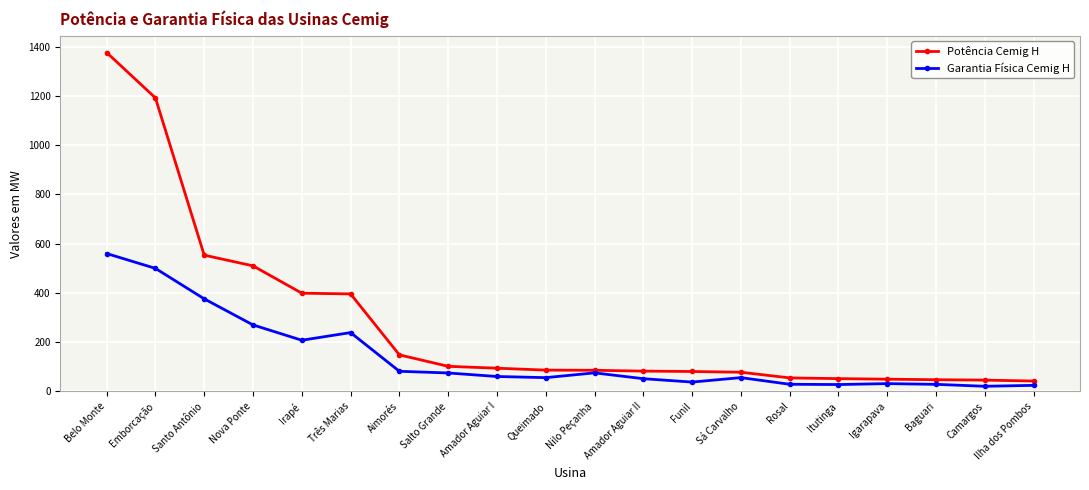

How many lines are shown in the chart?

2